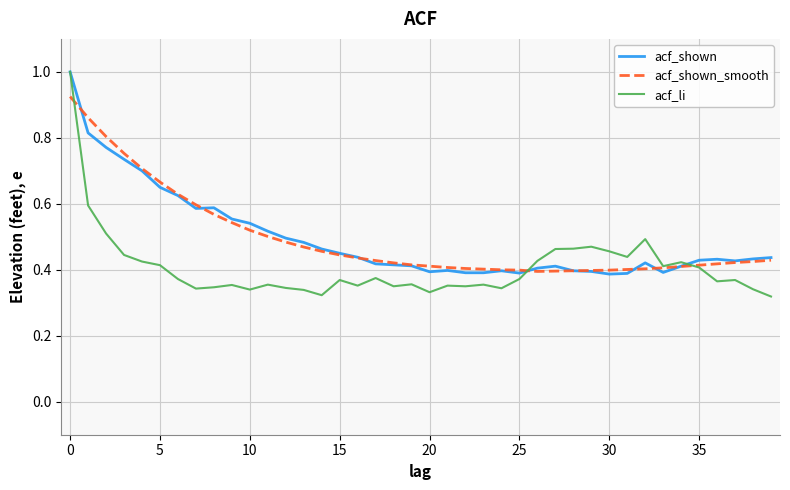

Which series has the largest range (max minus min)?

acf_li